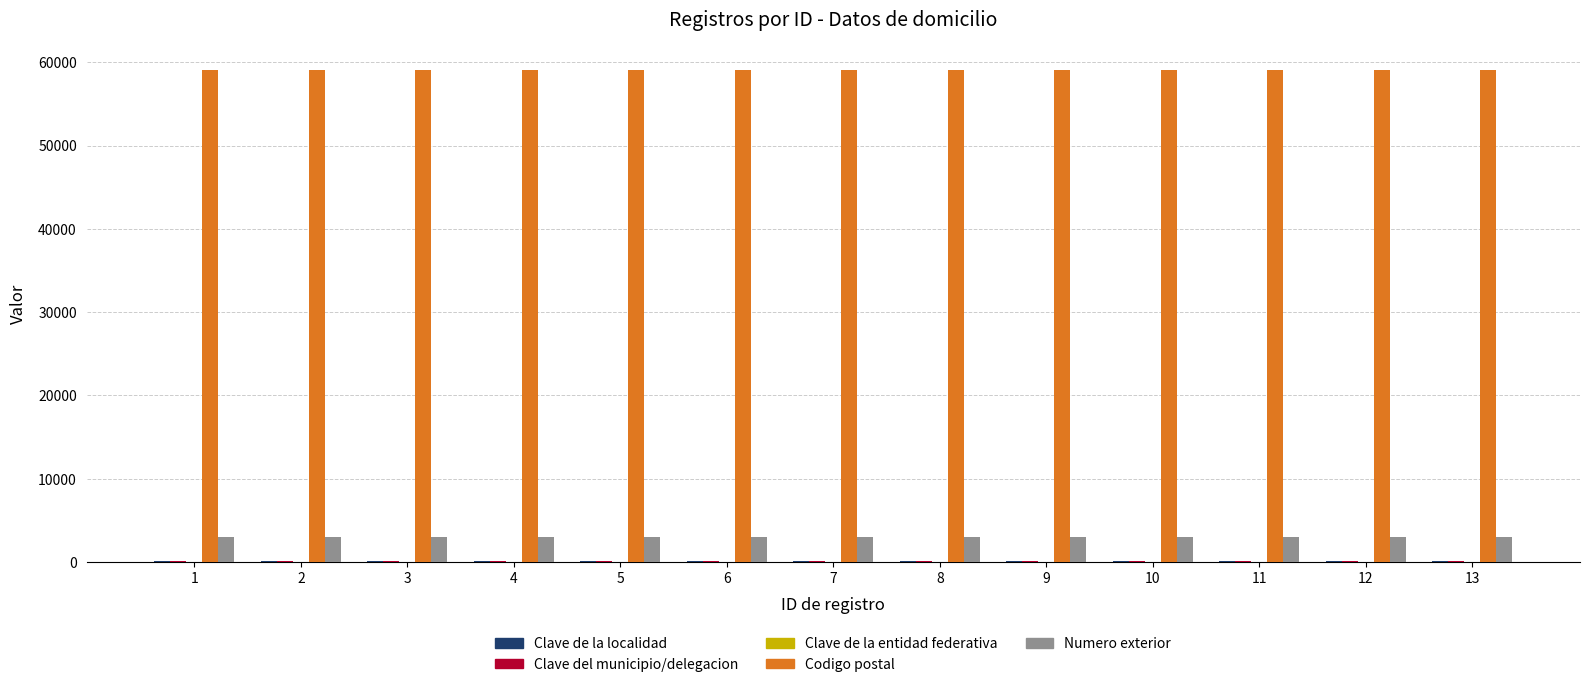

The value of Codigo postal at 13 is 59103. True or false?

True